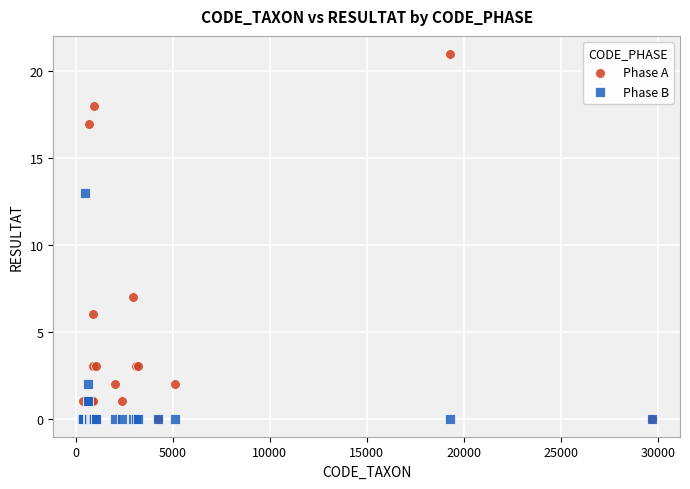

What are all the series names shown in the legend?

Phase A, Phase B